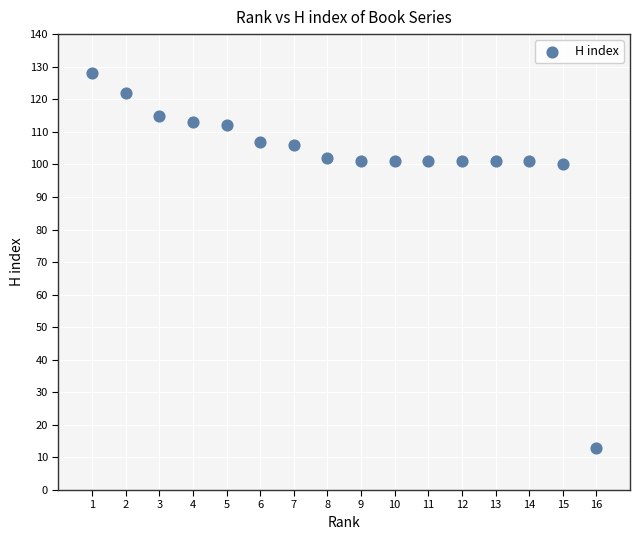

What is the range of X values (max minus min)?

15